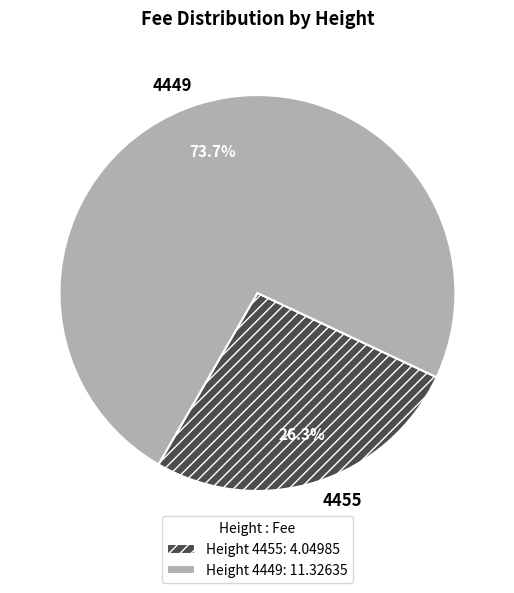

What is the largest slice in the pie chart?

4449